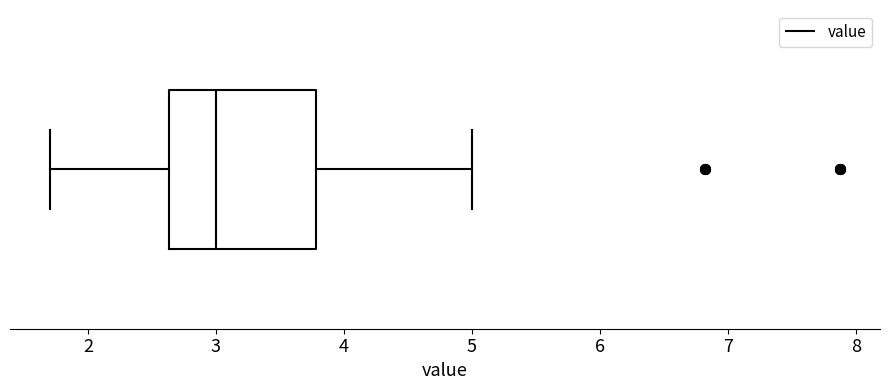

Where is the left edge of the box on the x-axis? The values are not printed on the chart, so give them approximately, as read against the axis.

2.6